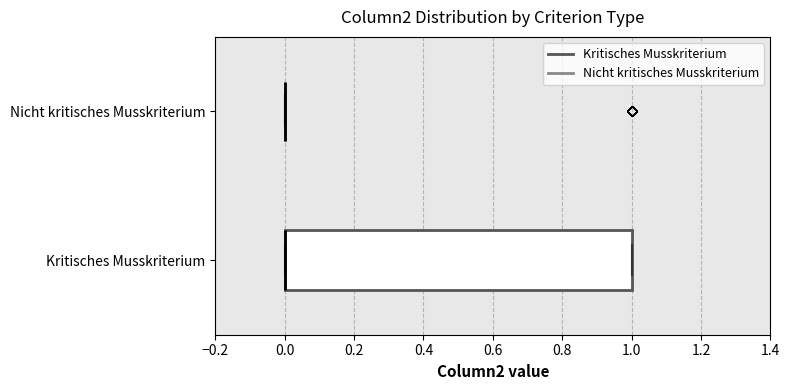

Reading bottom to top, read every box against the x-axis: the position of its median line, the range the box covers, and the ends of its whiskers. The values are not printed on the chart, so give them approximately, as read against the axis.

Kritisches Musskriterium: median 0 (drawn on the box's left edge), box 0 to 1, whiskers 0 to 1
Nicht kritisches Musskriterium: box collapsed to a line at 0, whiskers 0 to 0